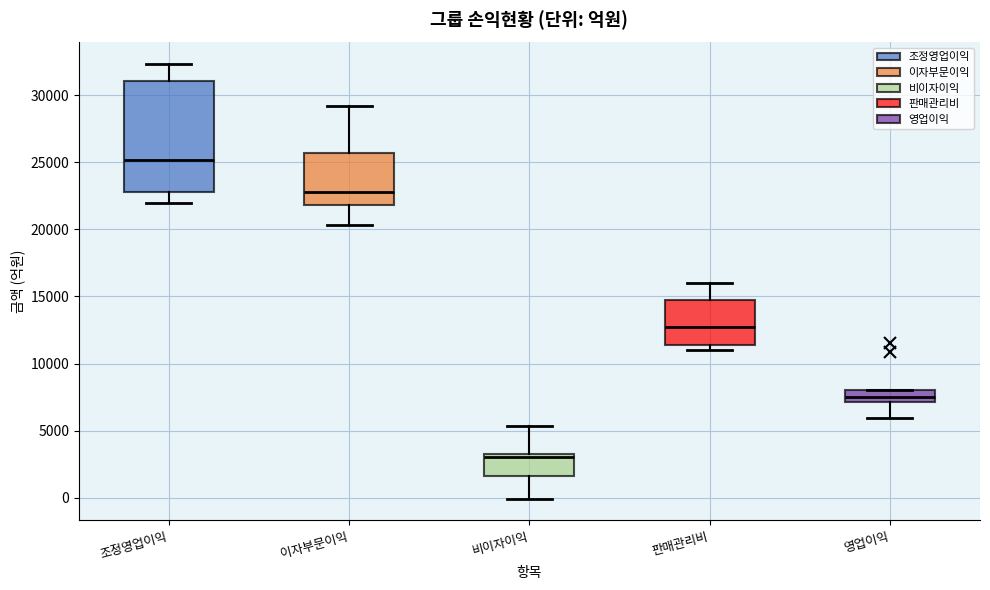

Which box has the lowest median line?

비이자이익